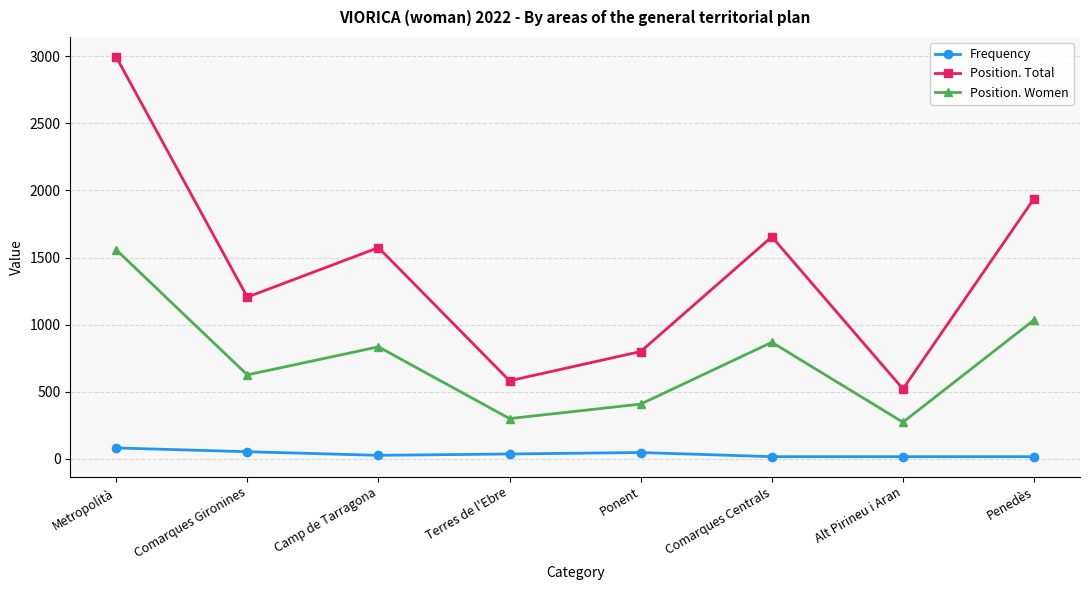

What is the difference between the highest and lowest values at Ponent?

753